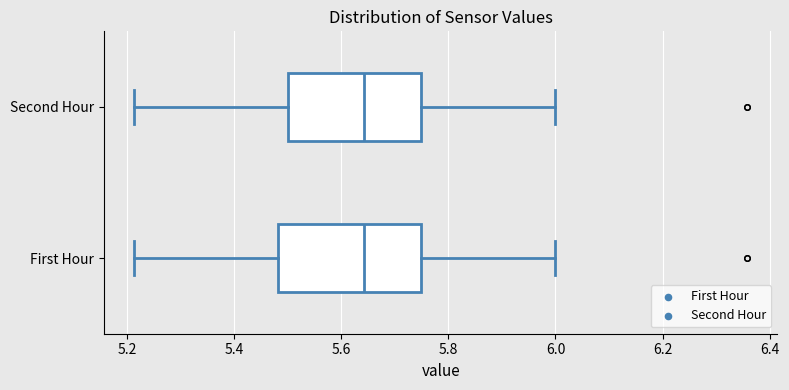

Reading bottom to top, transcribe this box plot: for each box, give where its median line is, the range the box spans, and where its two whiskers end, as read against the x-axis. The values are not printed on the chart, so give them approximately, as read against the axis.

First Hour: median 5.64, box 5.48 to 5.76, whiskers 5.22 to 6.00
Second Hour: median 5.64, box 5.50 to 5.76, whiskers 5.22 to 6.00